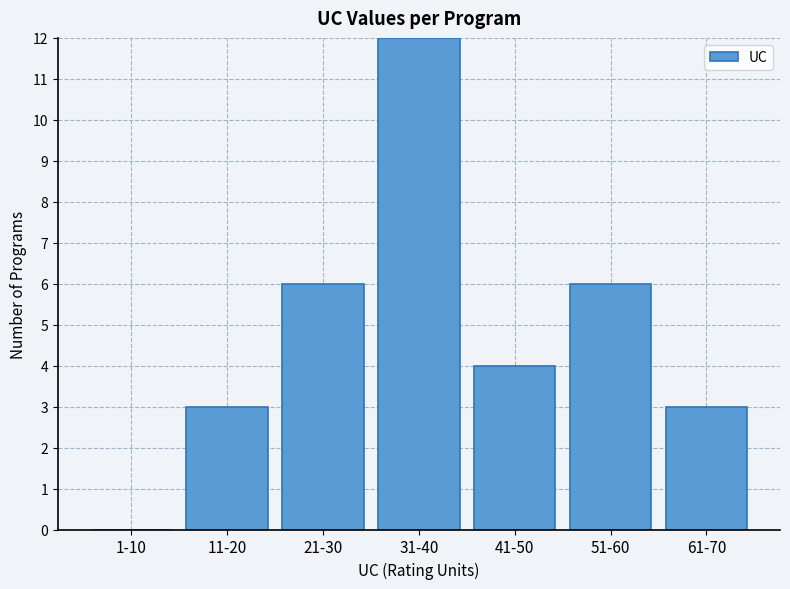

Reading left to right, extract all data points from this chart.

1-10=0	11-20=3	21-30=6	31-40=12	41-50=4	51-60=6	61-70=3